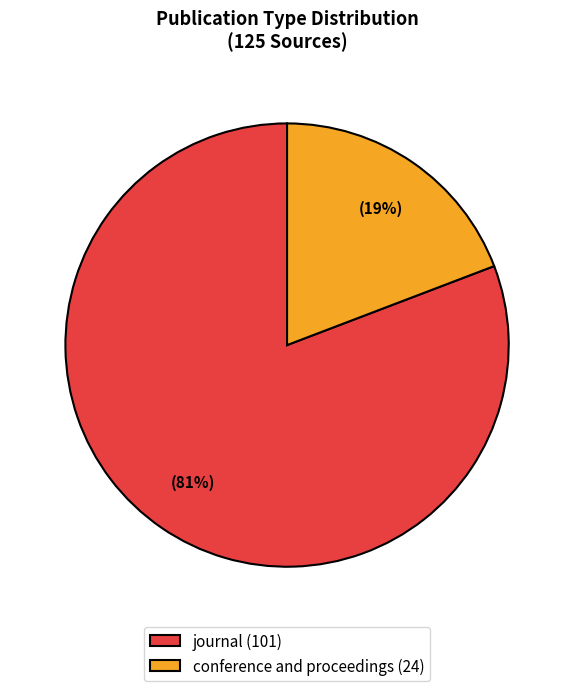

What percentage is the journal slice, to the nearest percent?

81%